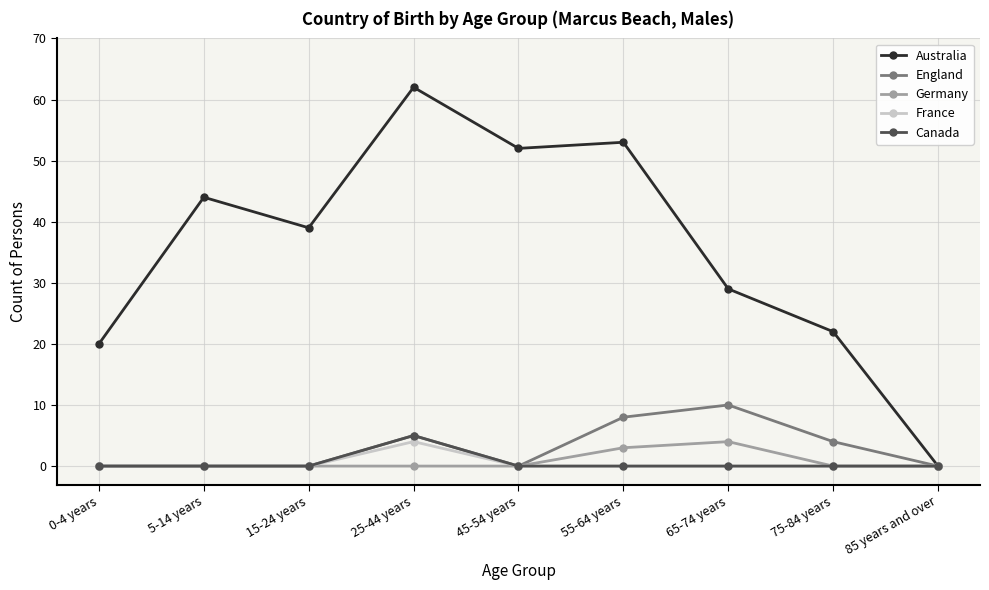

Which category has the highest value across all series?

25-44 years